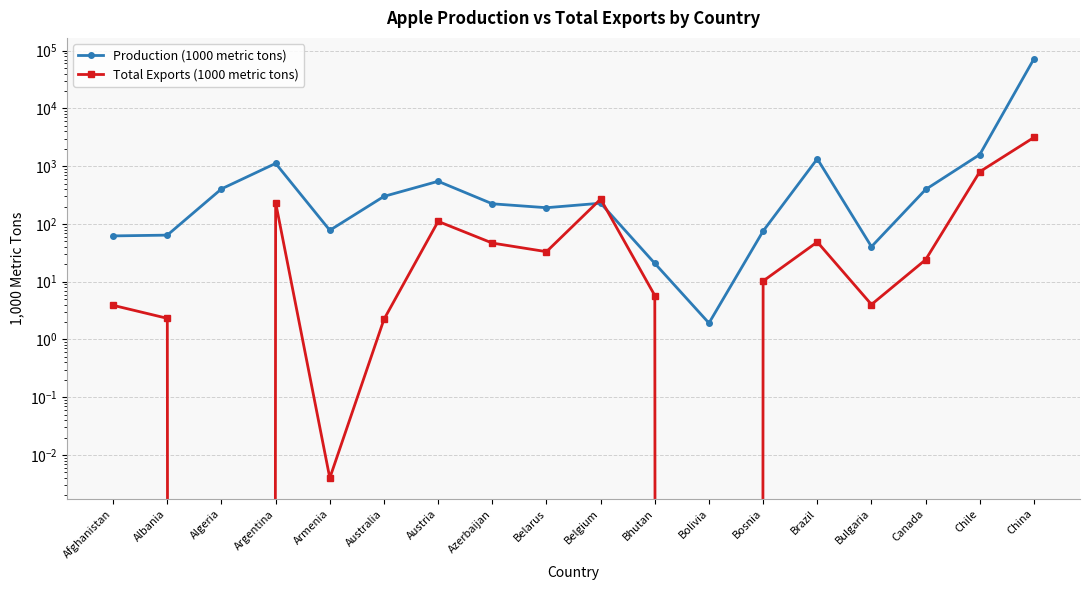

What is the greatest value displayed?

71971.7